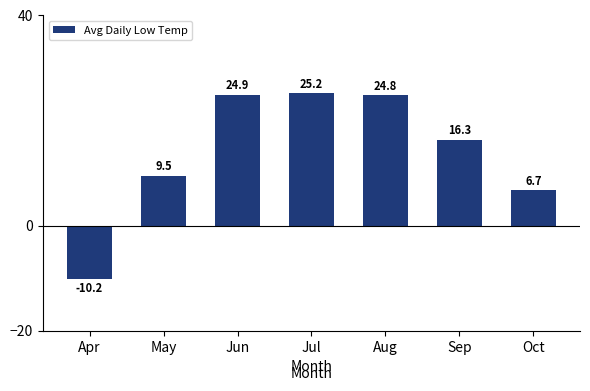

The chart shows a value of -18.2 at Apr. True or false?

False